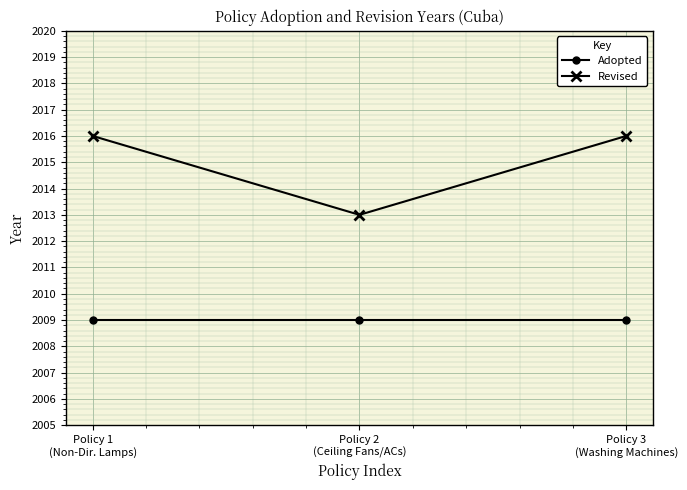

Is the value of Adopted at Policy 1
(Non-Dir. Lamps) greater than the value of Revised at Policy 1
(Non-Dir. Lamps)?

No